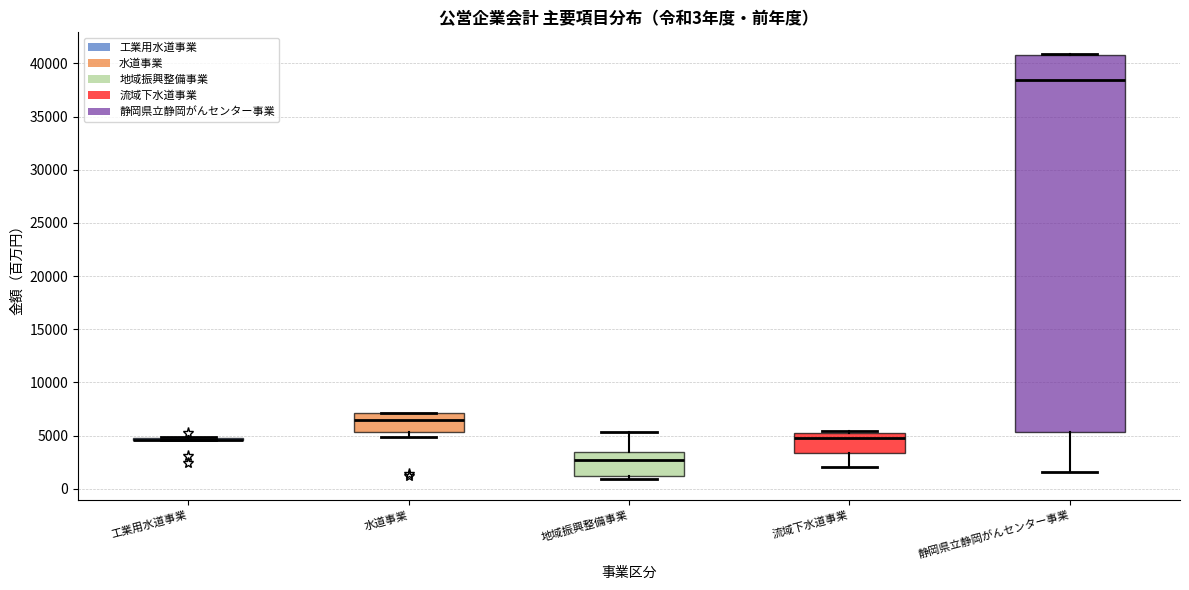

Comparing the boxes themselves (not the whiskers), which one is the tallest?

静岡県立静岡がんセンター事業